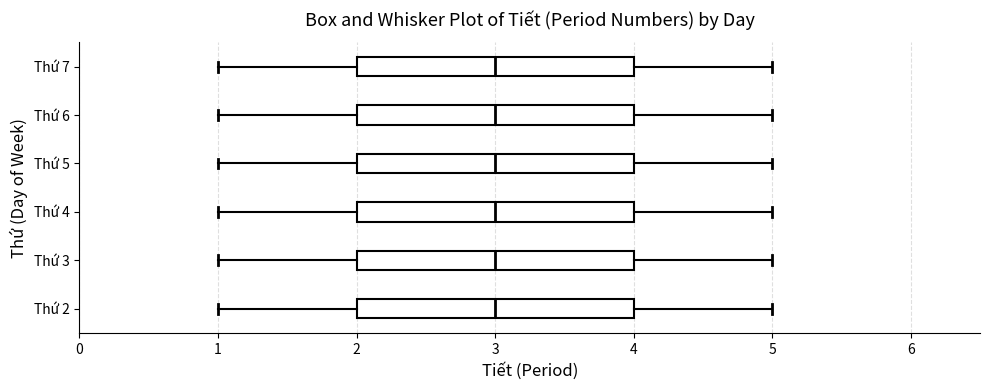

Where does the median line of the box for Thứ 6 sit on the x-axis? The values are not printed on the chart, so give them approximately, as read against the axis.

3